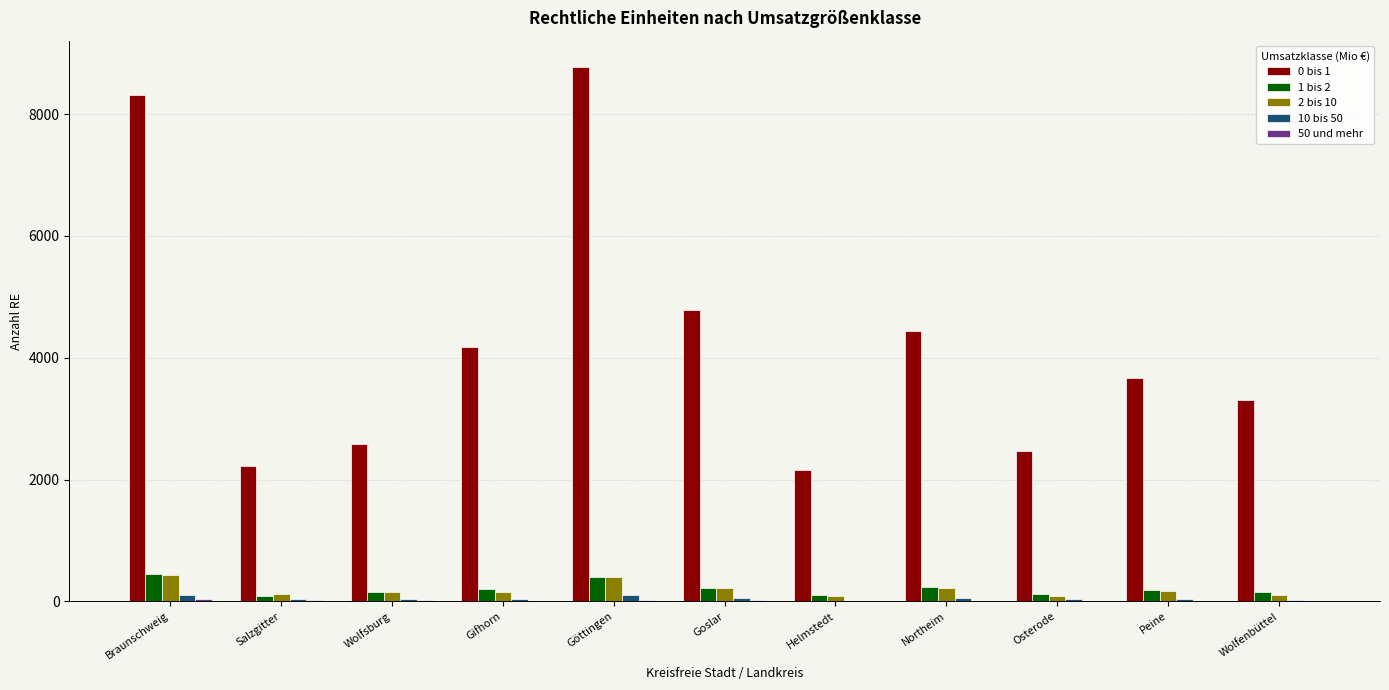

What is the maximum value shown in the chart?

8768